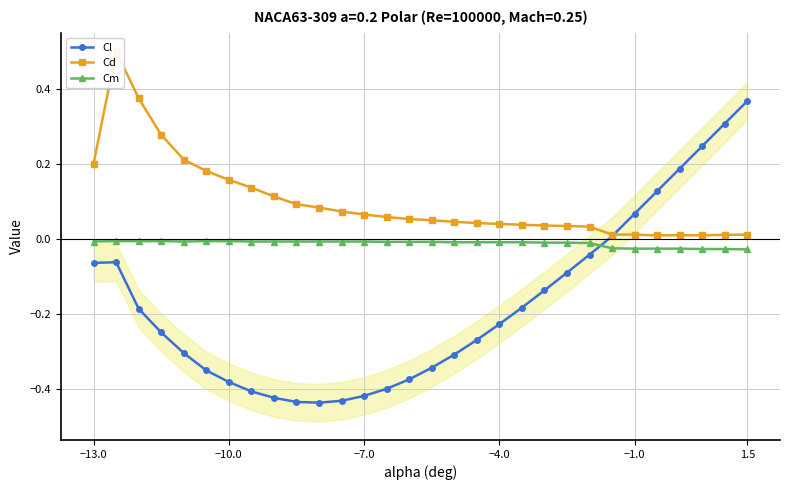

Which series ends up on top after the final intersection of Cm and Cl?

Cl